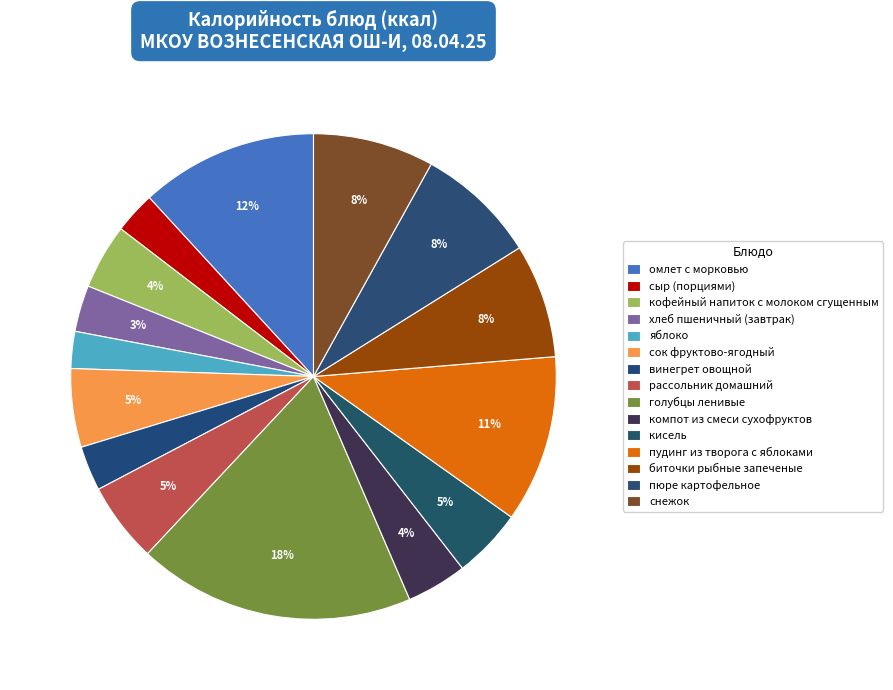

What is the ratio of the value at сыр (порциями) to the value at кофейный напиток с молоком сгущенным?

0.6